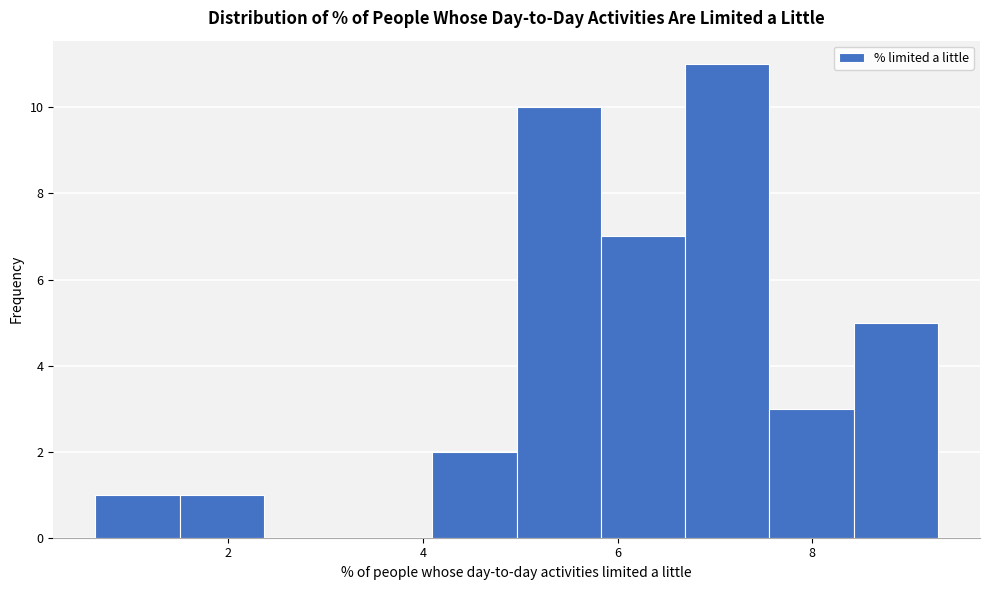

Reading left to right, transcribe this chart: for each bar, give the range it covers on the x-axis and its height. Neither the bar edges nor the heights are printed on the chart, so give them approximately, as read against the axes.

0.6 to 1.4: 1
1.4 to 2.4: 1
2.4 to 3.2: 0
3.2 to 4.0: 0
4.0 to 5.0: 2
5.0 to 5.8: 10
5.8 to 6.6: 7
6.6 to 7.6: 11
7.6 to 8.4: 3
8.4 to 9.2: 5